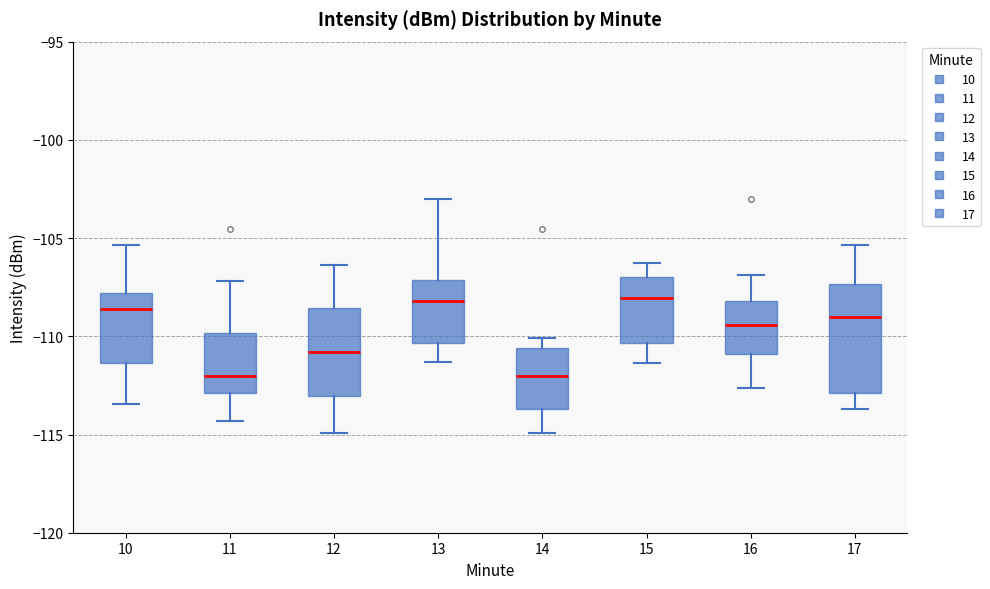

Where does the lower whisker of the box at x = 16 end on the y-axis? The values are not printed on the chart, so give them approximately, as read against the axis.

-112.5